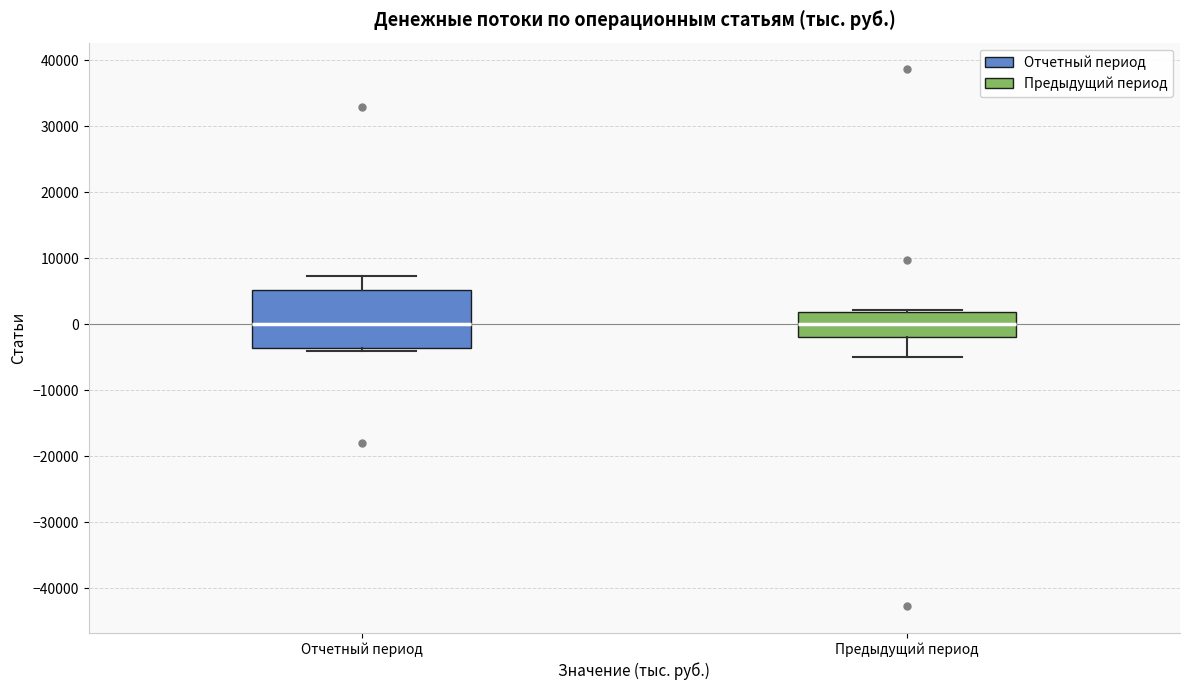

Where is the lower edge of the box for Предыдущий период on the y-axis? The values are not printed on the chart, so give them approximately, as read against the axis.

-2000